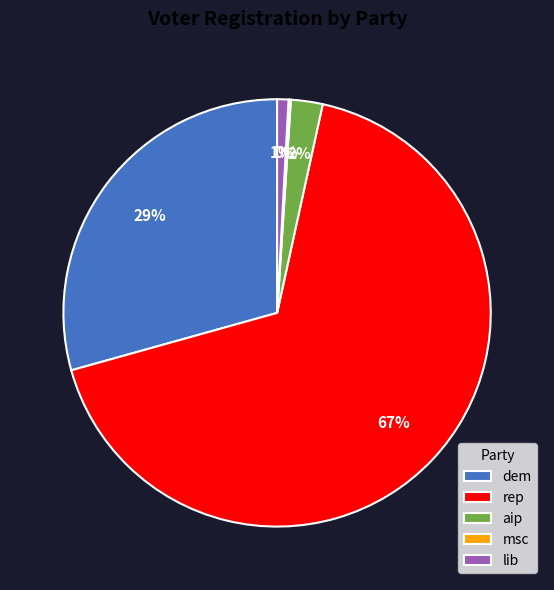

To the nearest percent, what is the average slice percentage?

20%